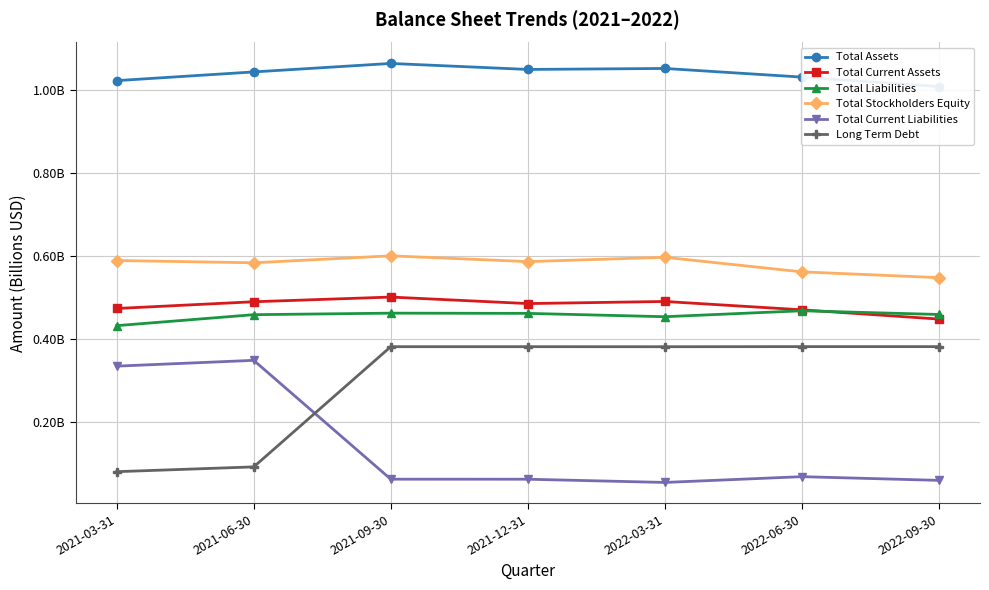

True or false: Total Current Liabilities has more than 1 interior local peaks.

True